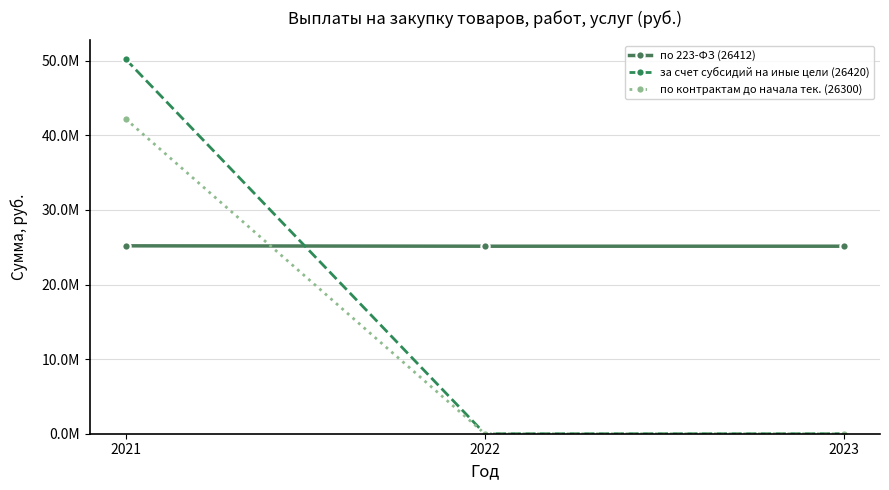

Which has a higher value, 2022 or 2023?

2022